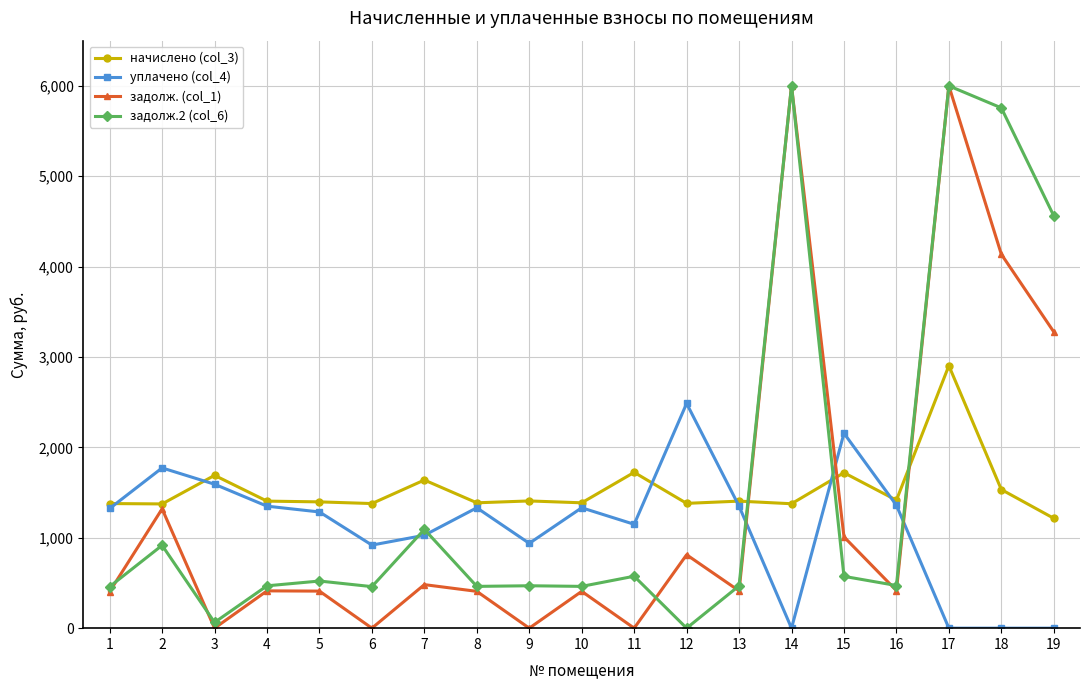

How many data points in задолж.2 (col_6) are above 471?

10